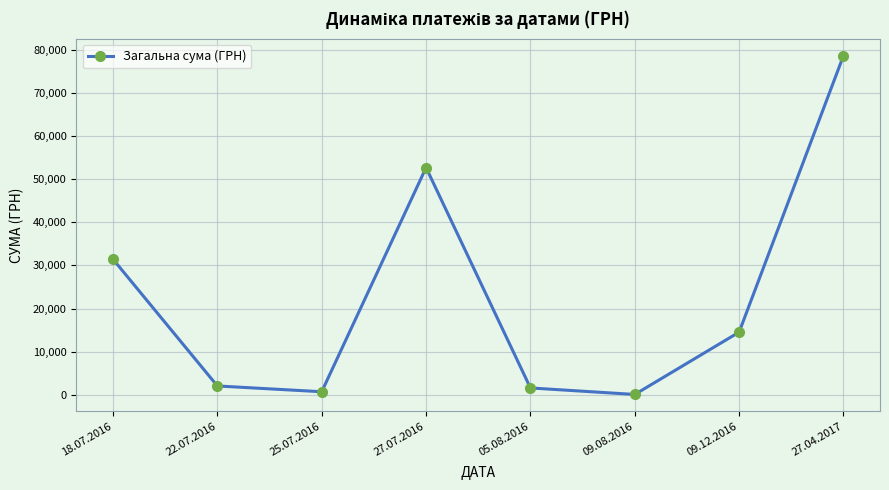

What is the label of the 7th point from the left?

09.12.2016